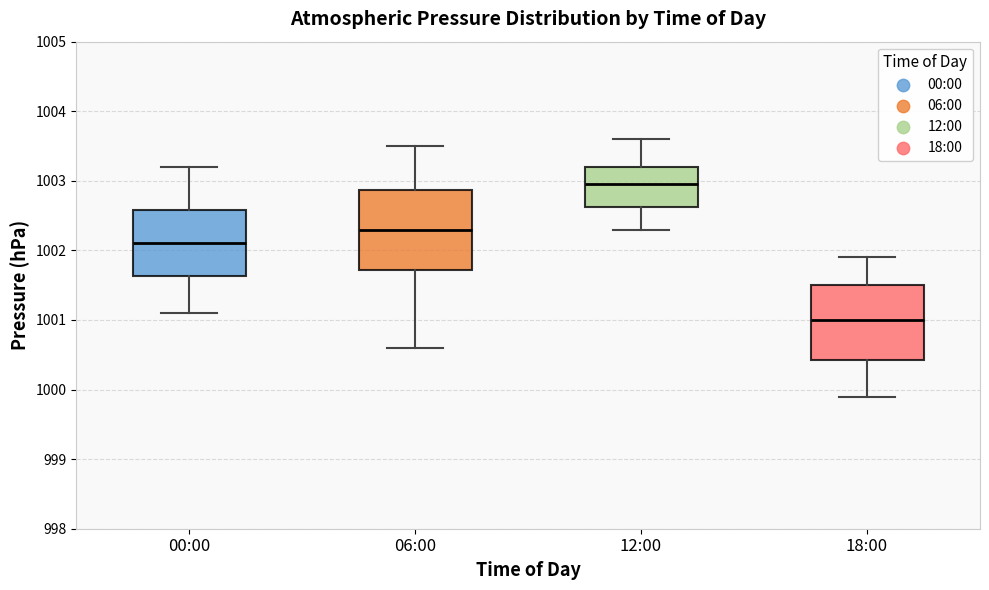

Which box's median line is the lowest?

18:00